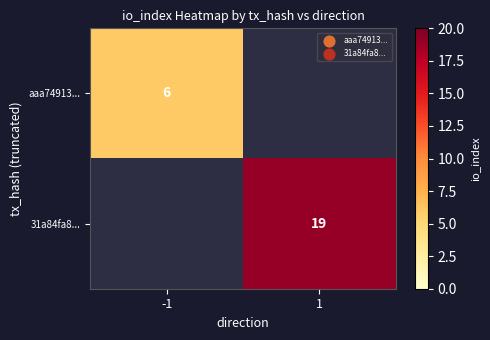

Is it true that aaa74913... equals 2 at -1?

False